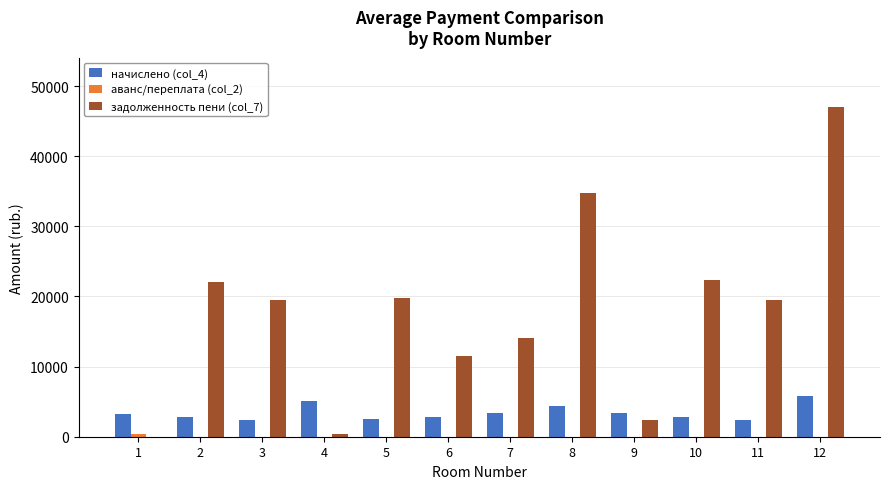

How many data points in задолженность пени (col_7) are above 19506?

7